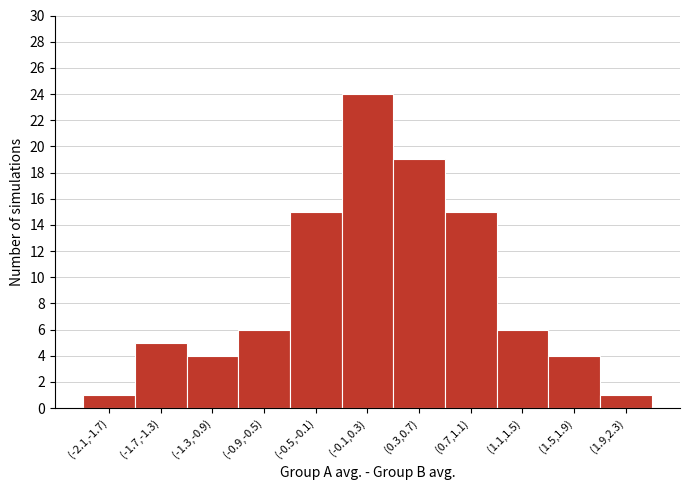

Reading left to right, extract all data points from this chart.

(-2.1,-1.7)=1	(-1.7,-1.3)=5	(-1.3,-0.9)=4	(-0.9,-0.5)=6	(-0.5,-0.1)=15	(-0.1,0.3)=24	(0.3,0.7)=19	(0.7,1.1)=15	(1.1,1.5)=6	(1.5,1.9)=4	(1.9,2.3)=1